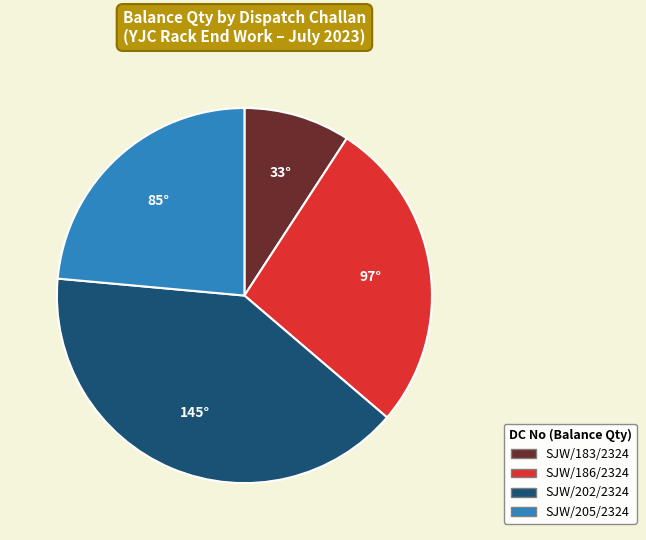

Combined, do SJW/186/2324 and SJW/183/2324 account for over 50%?

No